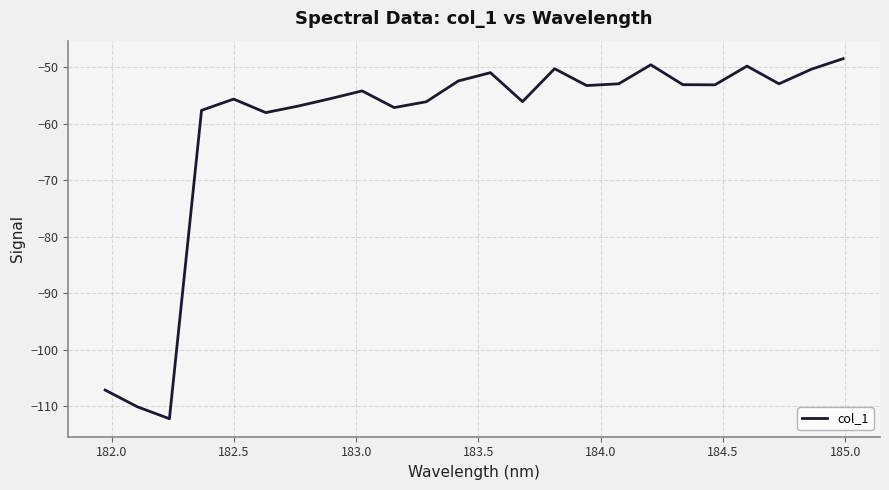

What is the maximum value shown in the chart?

-48.5